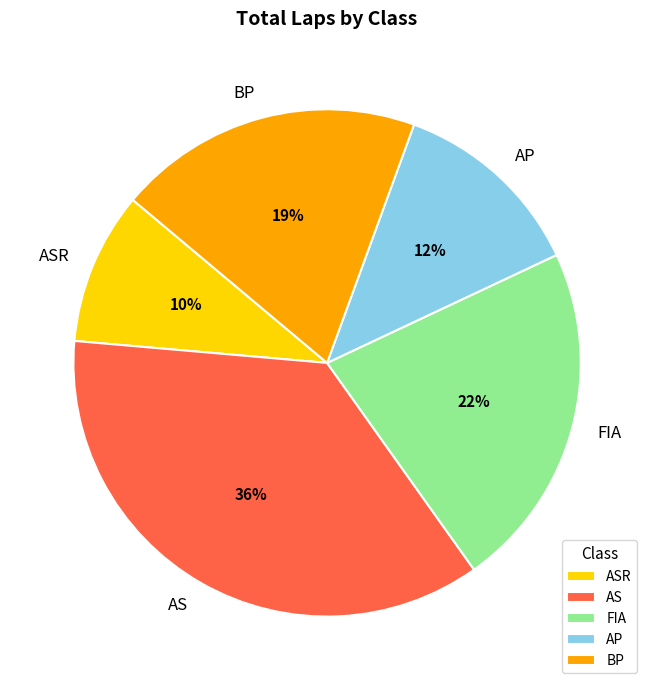

Is BP the majority of the pie?

No